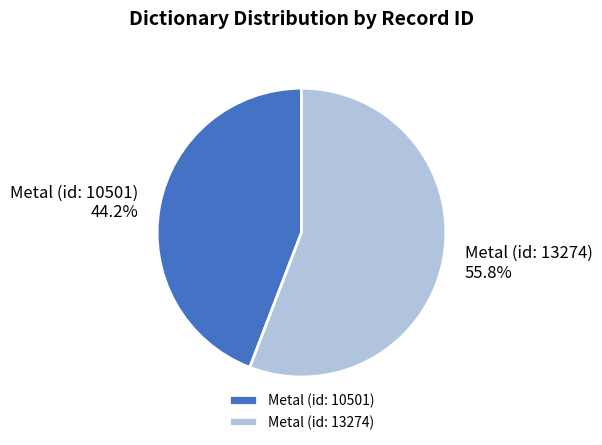

The Metal (id: 10501) slice represents 35% of the pie. True or false?

False